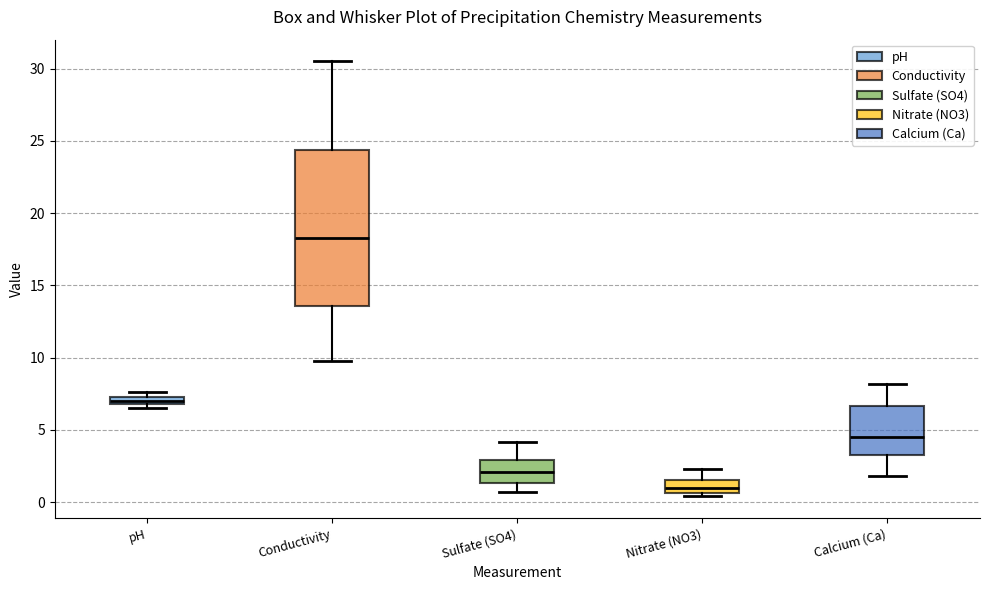

Which box's median line is the highest?

Conductivity